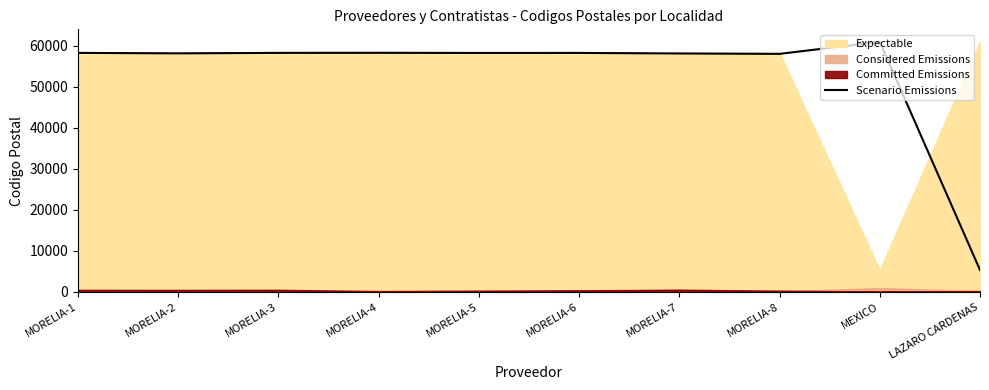

How many interior local peaks (higher than both neighbors) does the data have?

3